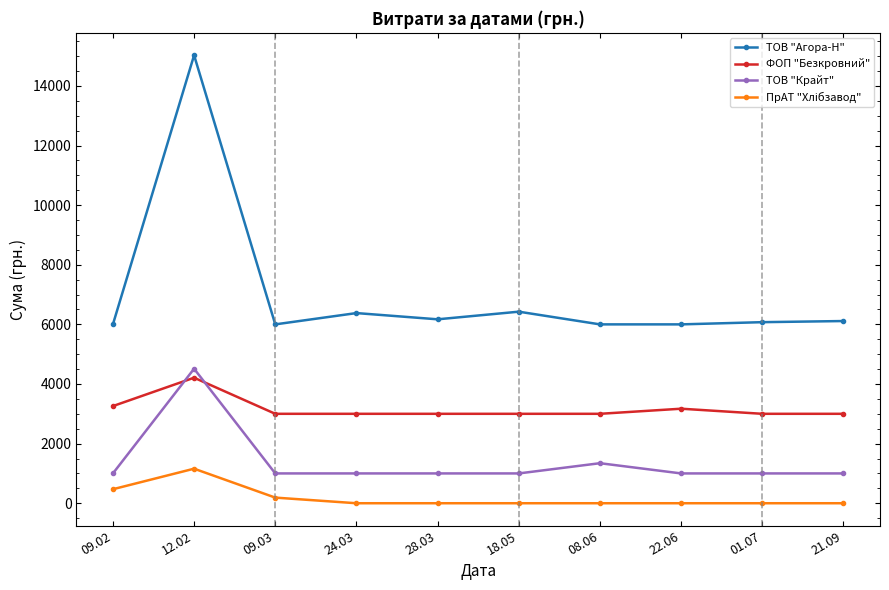

What position from the right is 18.05?

5